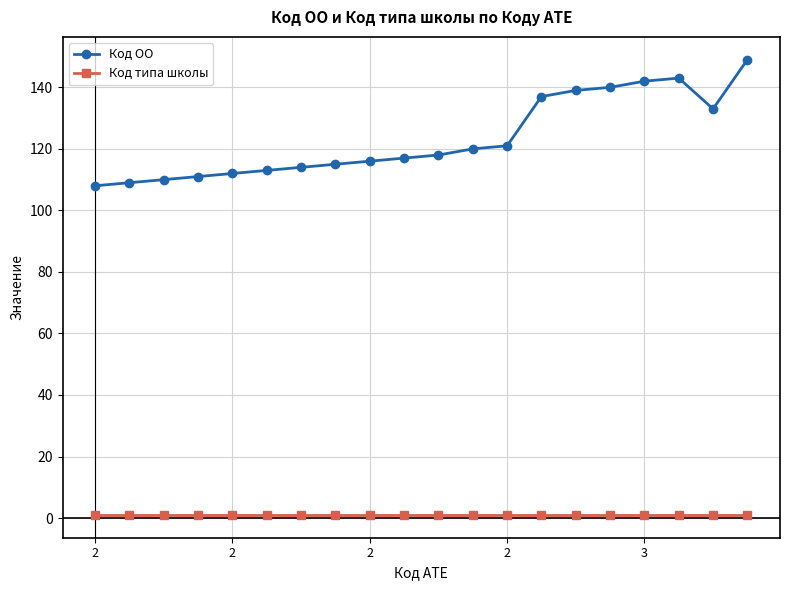

Rank the series by their average value, from highest to lowest.

Код ОО, Код типа школы